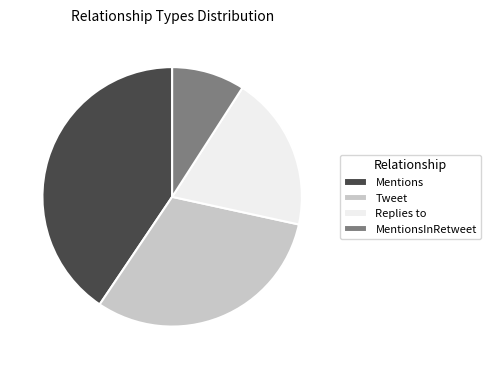

Combined, do MentionsInRetweet and Mentions account for over 50%?

No